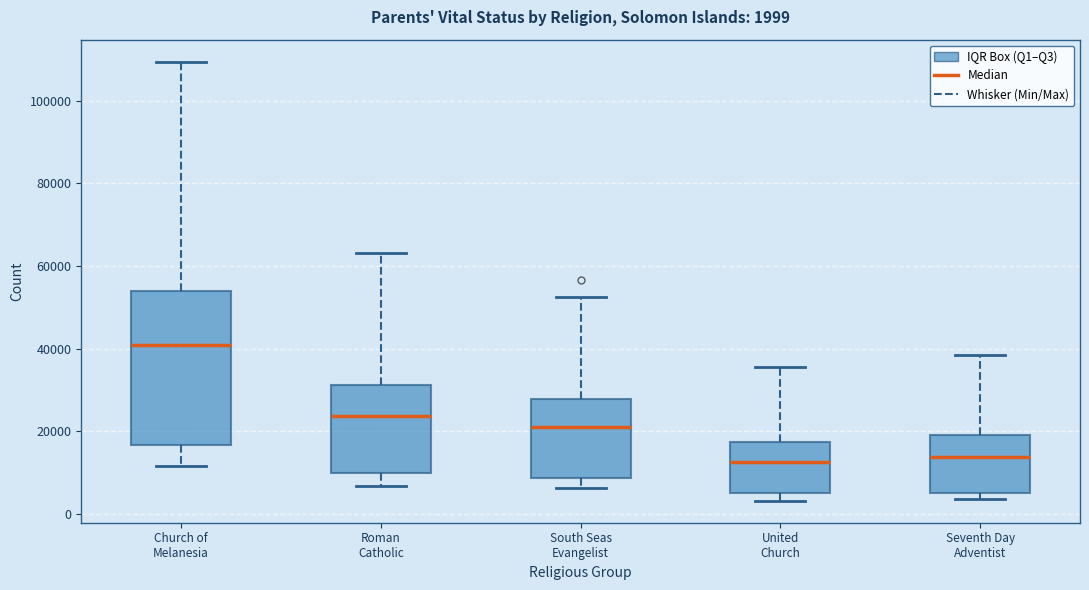

Comparing the boxes themselves (not the whiskers), which one is the tallest?

Church of Melanesia